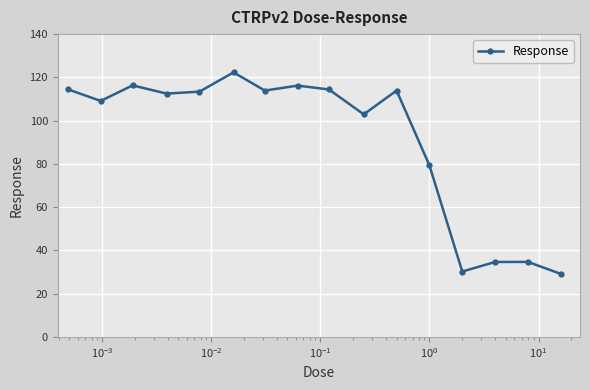

How many interior local valleys (lower than both neighbors) does the data have?

5